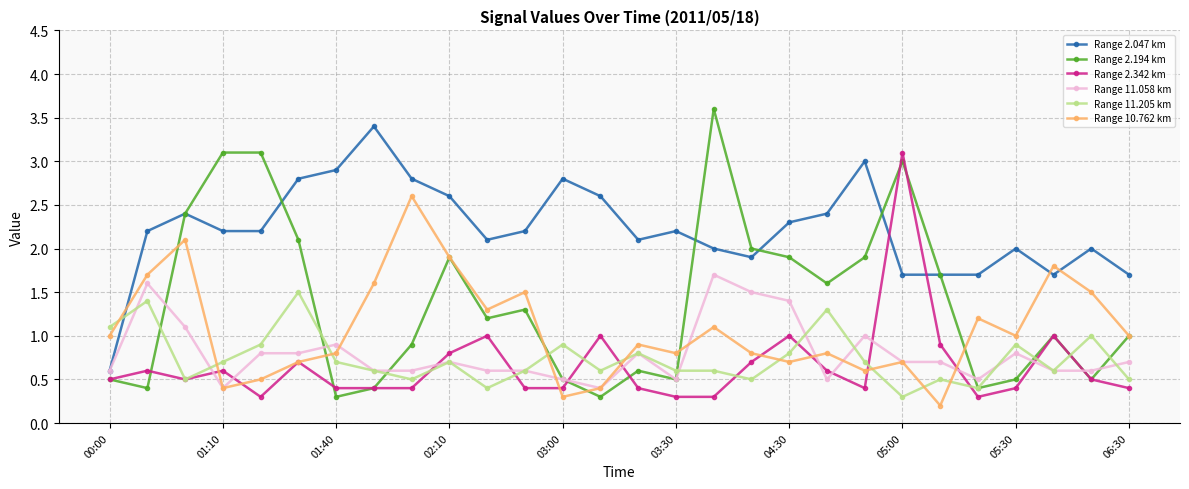

What is the maximum value shown in the chart?

3.6